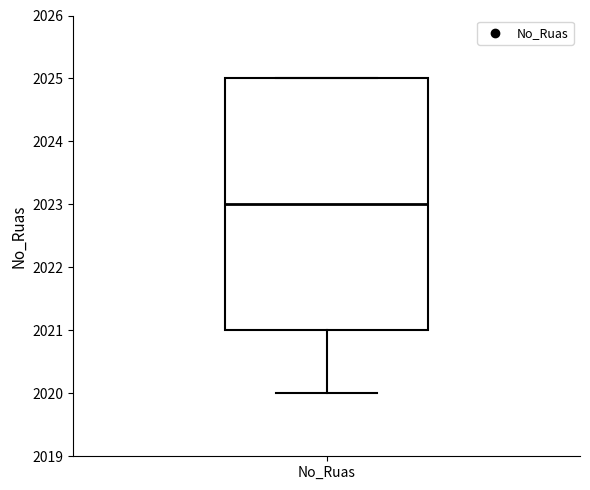

Read this box plot against the y-axis: the position of the median line, the range covered by the box, and the ends of both whiskers. The values are not printed on the chart, so give them approximately, as read against the axis.

median 2023, box 2021 to 2025, whiskers 2020 to 2025